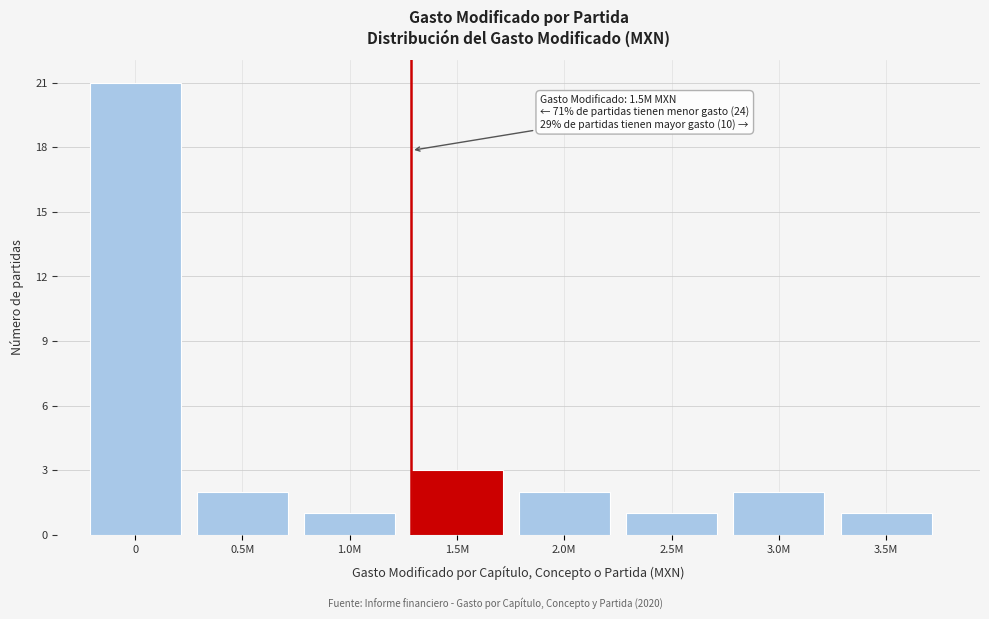

Reading left to right, list all the values displayed in this chart.

21	2	1	3	2	1	2	1